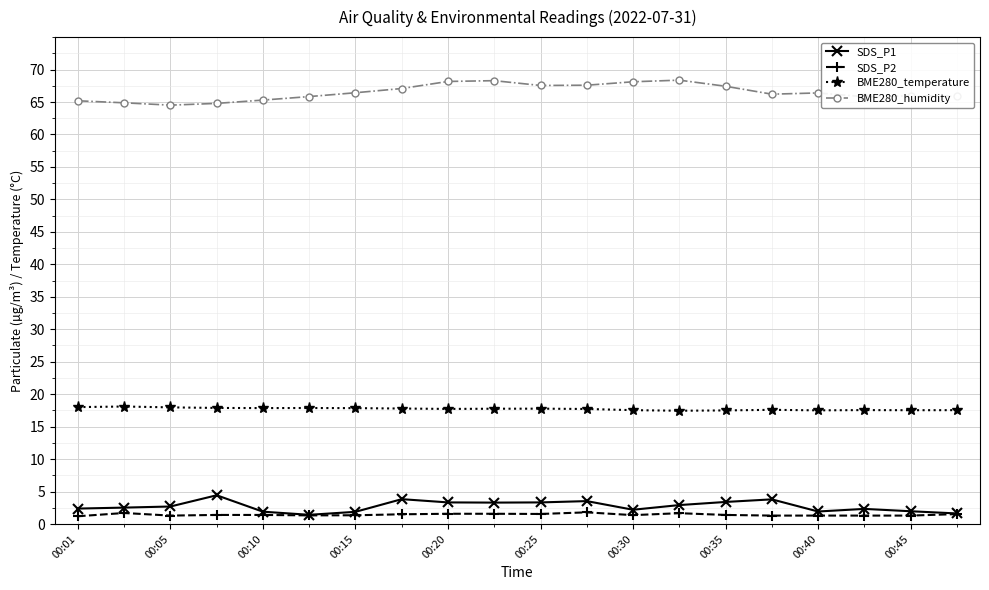

Which series has the largest total across all categories?

BME280_humidity